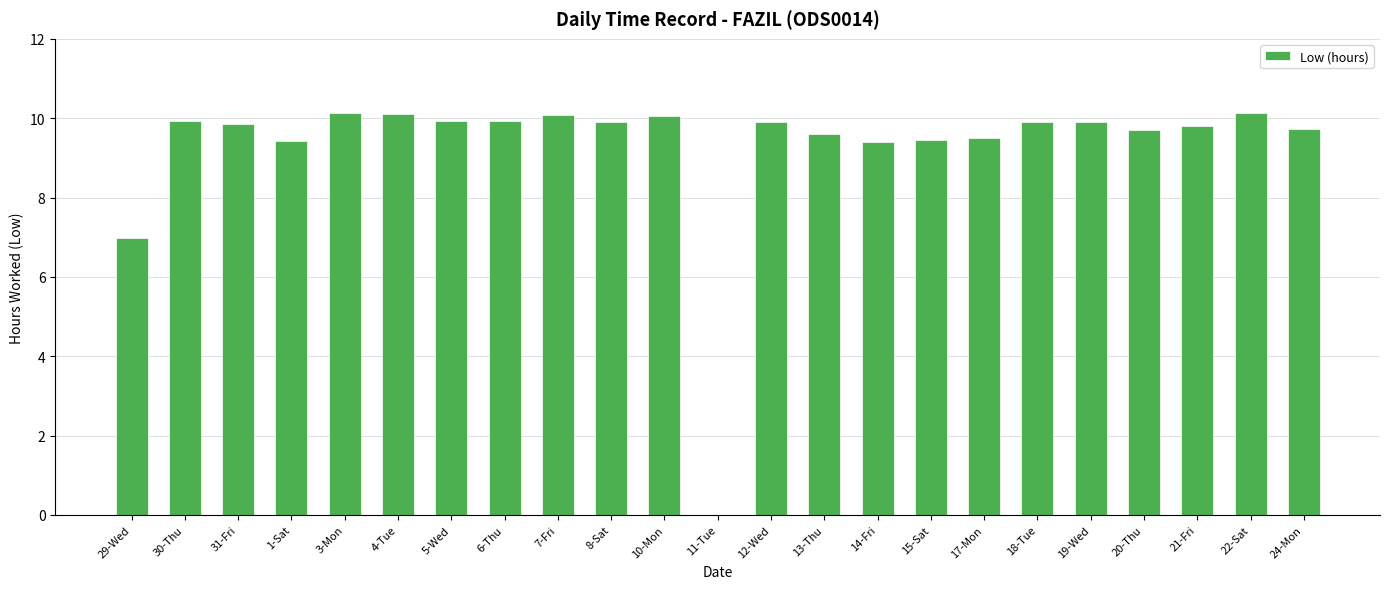

What is the greatest value displayed?

10.1